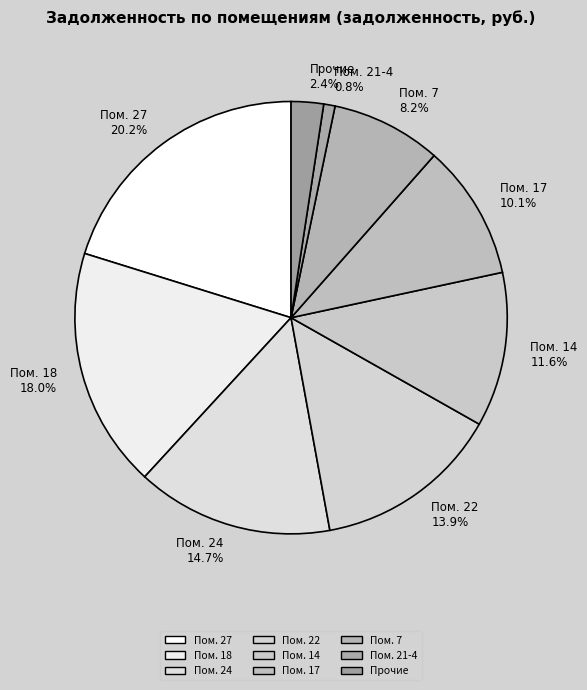

Does any single category account for the majority?

No